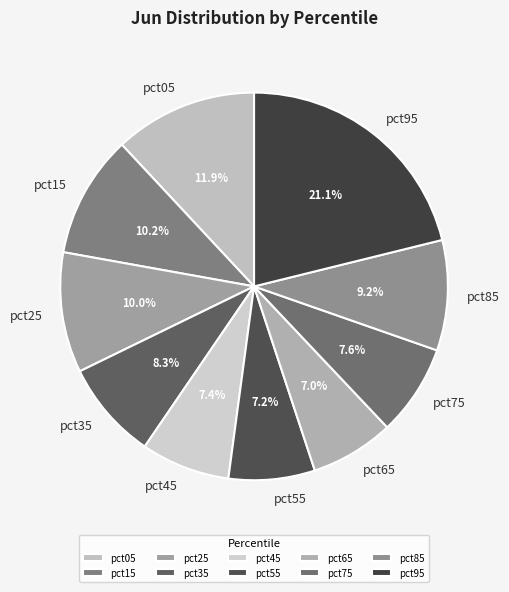

What percentage is NOT represented by pct65?

93.0%